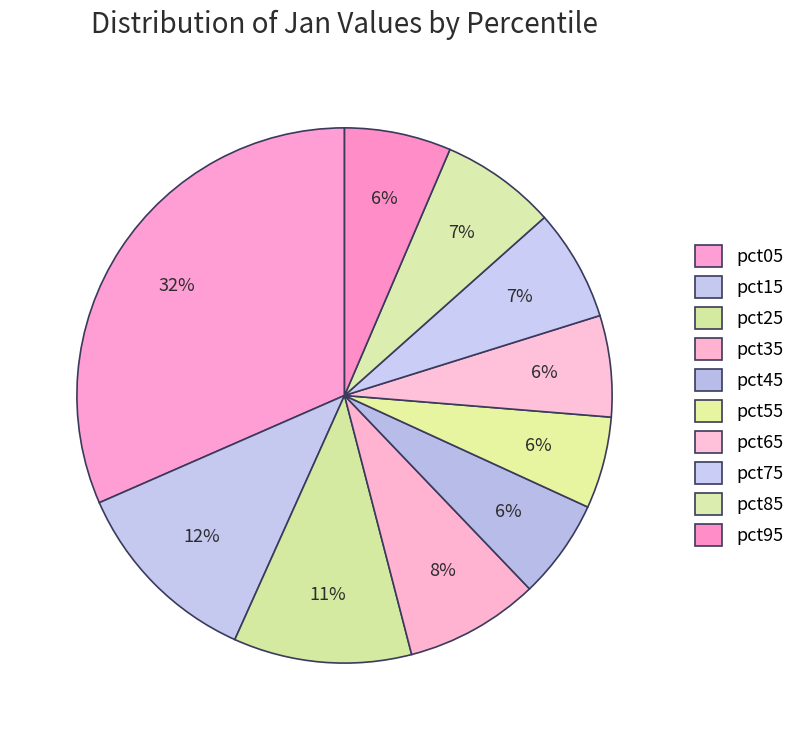

How many segments does this pie chart have?

10